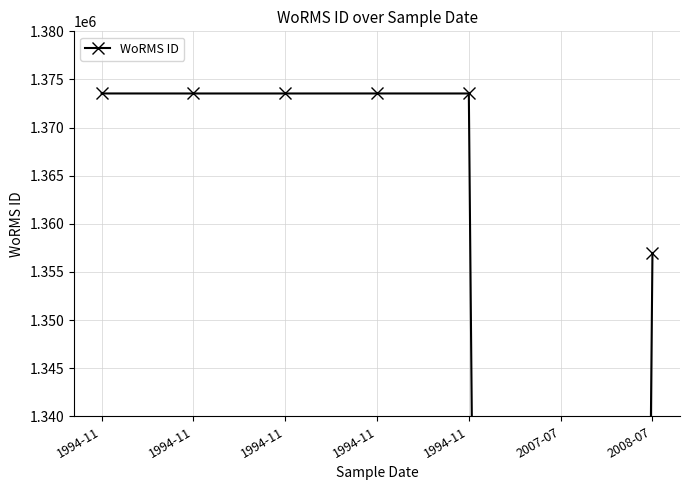

What is the minimum value shown in the chart?

341361